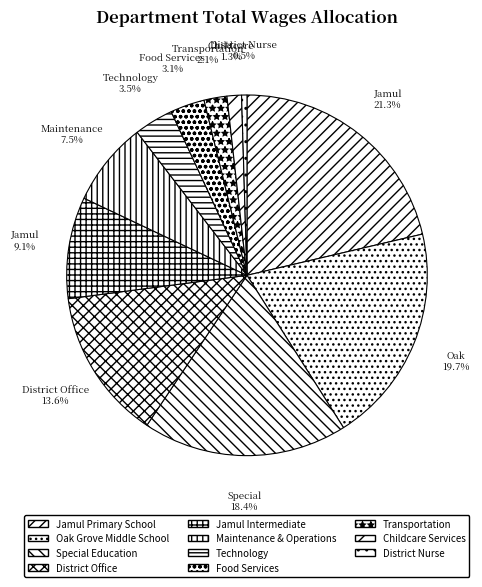

To the nearest percent, what is the difference between the Jamul Primary School and Oak Grove Middle School slice percentages?

2%